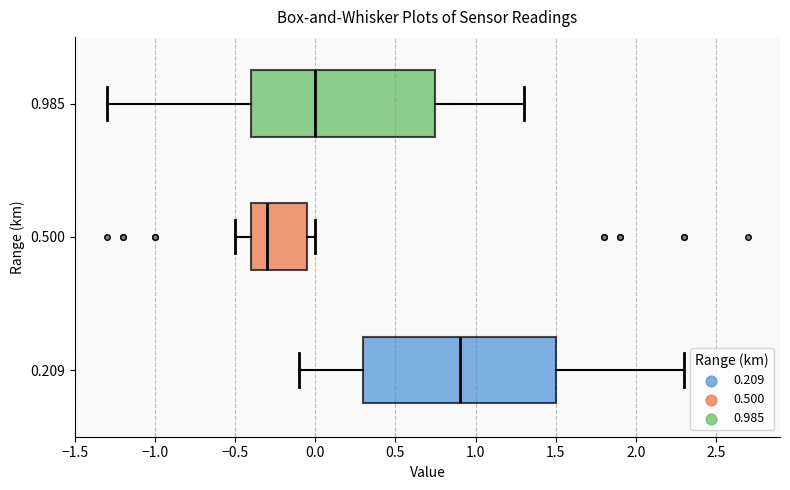

Which box is the widest, from its left edge to its right edge?

0.209